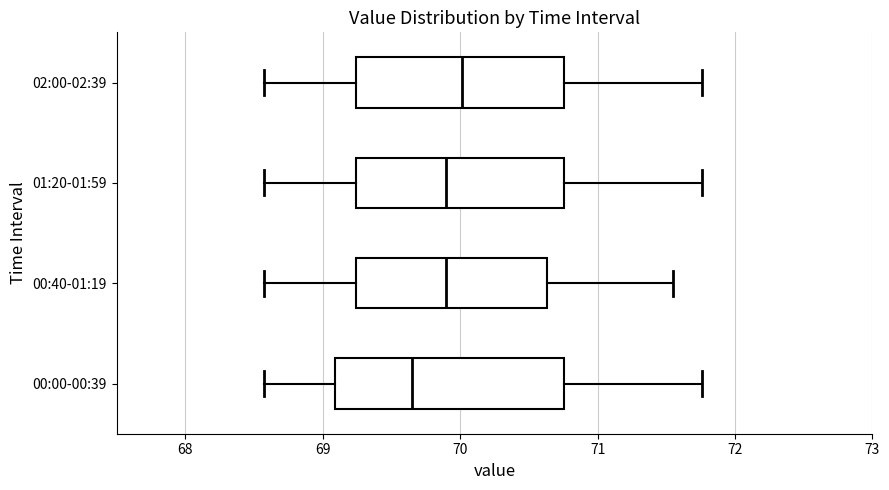

Reading bottom to top, transcribe this box plot: for each box, give where its median line is, the range the box spans, and where its two whiskers end, as read against the x-axis. The values are not printed on the chart, so give them approximately, as read against the axis.

00:00-00:39: median 69.7, box 69.1 to 70.8, whiskers 68.6 to 71.8
00:40-01:19: median 69.9, box 69.2 to 70.6, whiskers 68.6 to 71.6
01:20-01:59: median 69.9, box 69.2 to 70.8, whiskers 68.6 to 71.8
02:00-02:39: median 70.0, box 69.2 to 70.8, whiskers 68.6 to 71.8